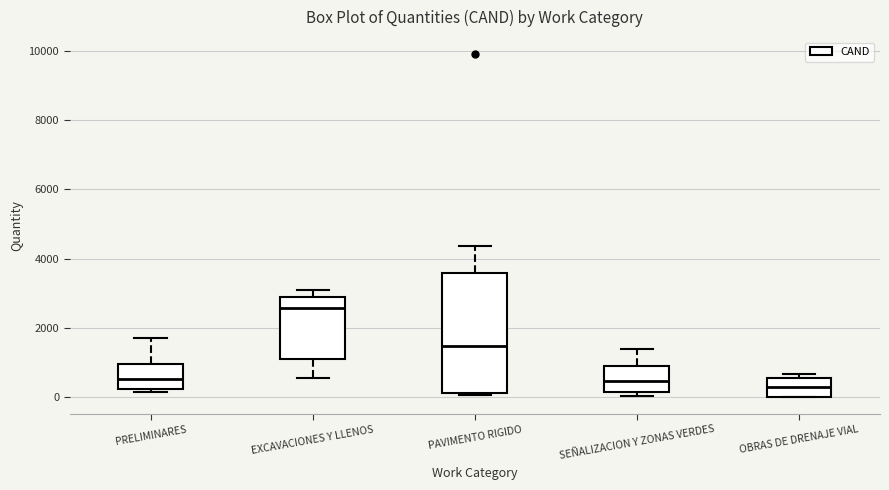

Reading left to right, read every box against the y-axis: the position of its median line, the range the box covers, and the ends of its whiskers. The values are not printed on the chart, so give them approximately, as read against the axis.

PRELIMINARES: median 600, box 200 to 1000, whiskers 200 (just below the box's lower edge) to 1600
EXCAVACIONES Y LLENOS: median 2600, box 1000 to 3000, whiskers 600 to 3000 (just above the box's upper edge)
PAVIMENTO RIGIDO: median 1400, box 200 to 3600, whiskers 0 to 4400
SEÑALIZACION Y ZONAS VERDES: median 400, box 200 to 800, whiskers 0 to 1400
OBRAS DE DRENAJE VIAL: median 200, box 0 to 600, whiskers 0 to 600 (just above the box's upper edge)